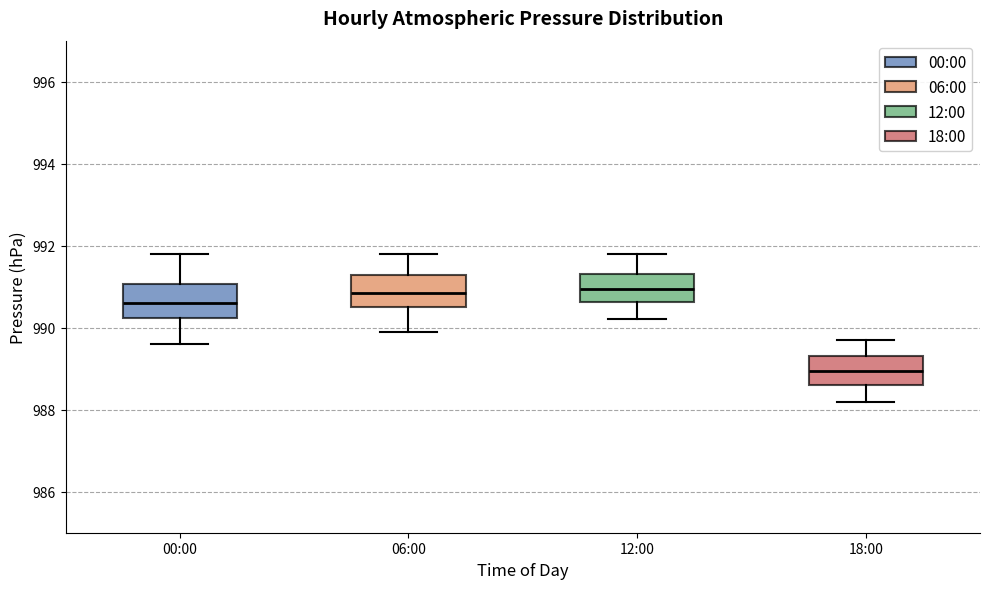

Reading left to right, read every box against the y-axis: the position of its median line, the range the box covers, and the ends of its whiskers. The values are not printed on the chart, so give them approximately, as read against the axis.

00:00: median 990.6, box 990.2 to 991.0, whiskers 989.6 to 991.8
06:00: median 990.8, box 990.6 to 991.2, whiskers 990.0 to 991.8
12:00: median 991.0, box 990.6 to 991.4, whiskers 990.2 to 991.8
18:00: median 989.0, box 988.6 to 989.4, whiskers 988.2 to 989.8